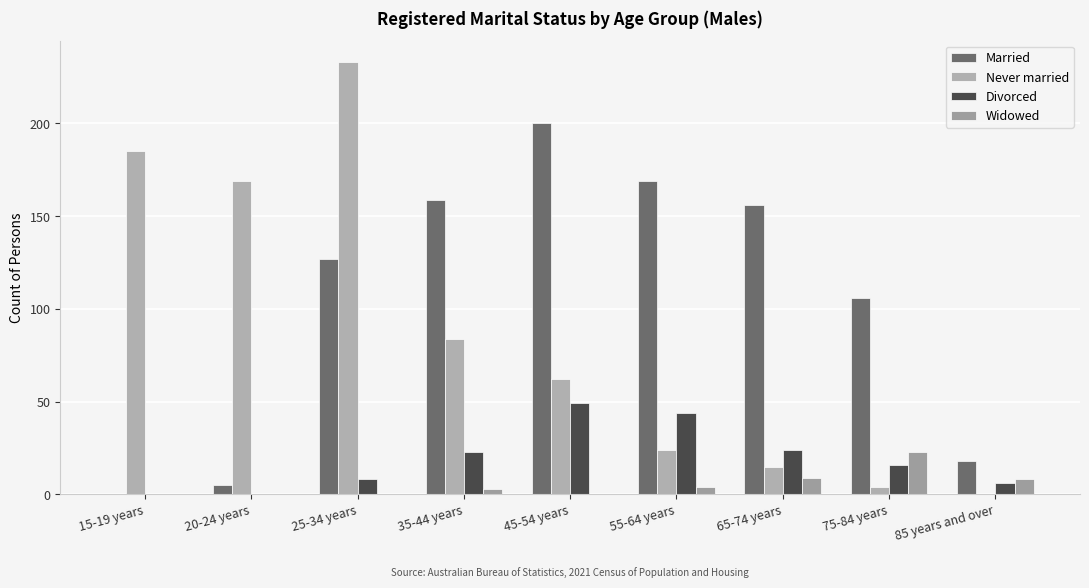

Which series has the largest total across all categories?

Married